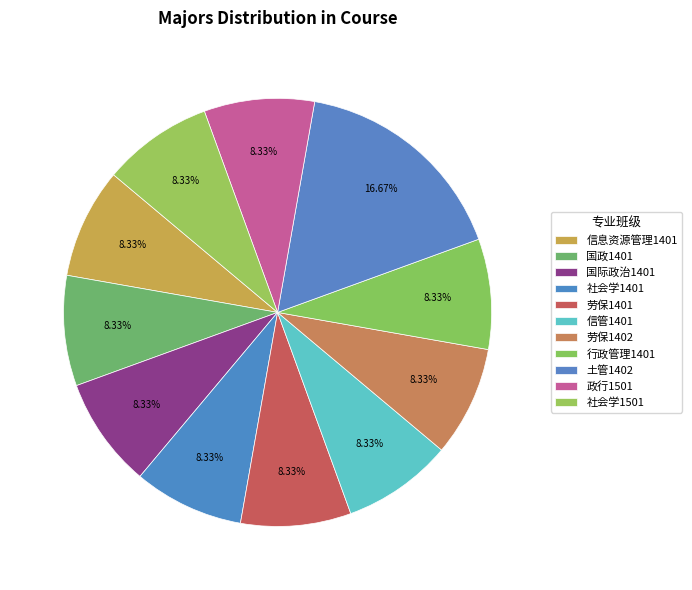

What is the smallest slice in the pie chart?

信息资源管理1401